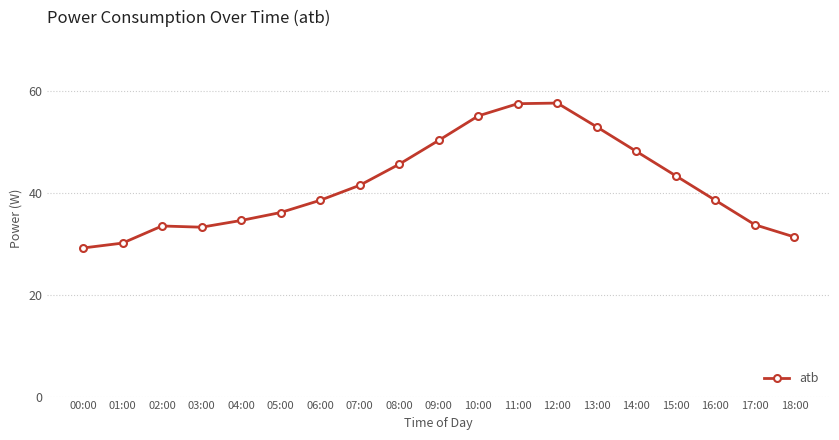

True or false: the data shows 29.3 at 15:00.

False